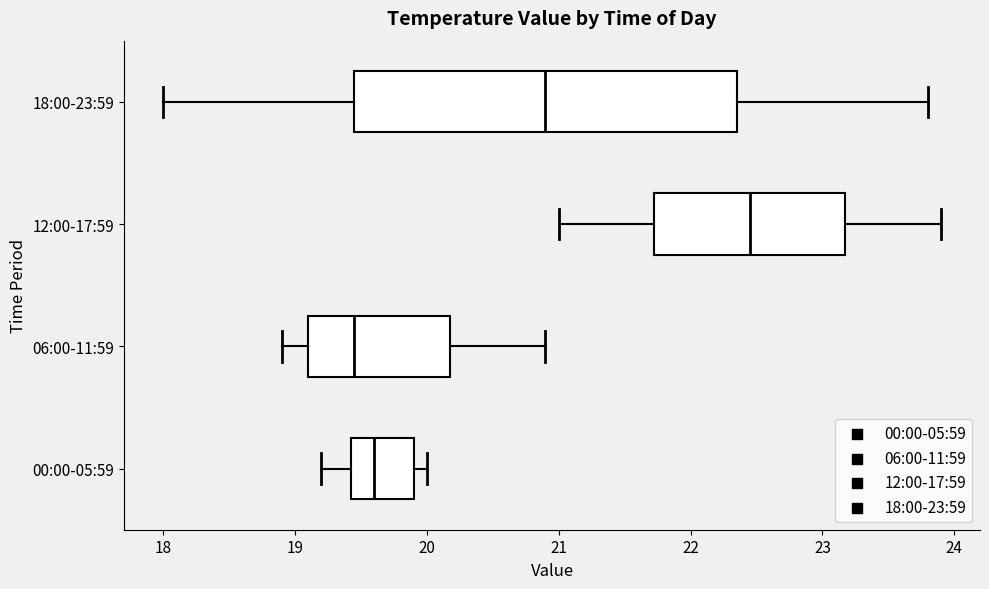

Which box is the widest, from its left edge to its right edge?

18:00-23:59